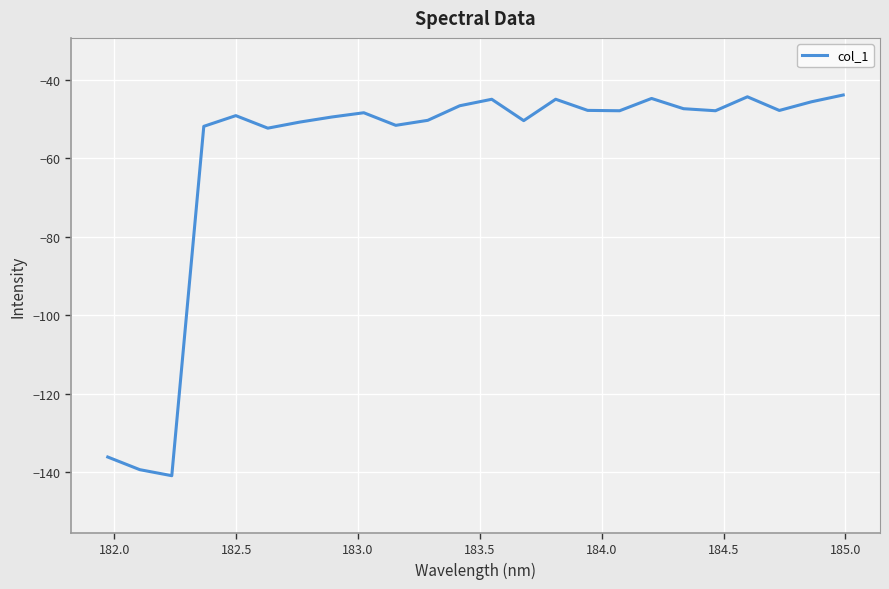

What is the maximum value shown in the chart?

-43.9